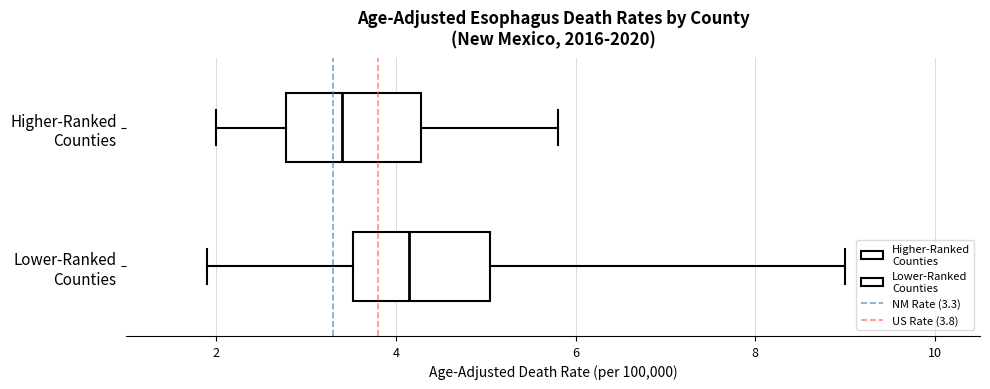

Which box's median line is the furthest to the left?

Higher-Ranked Counties